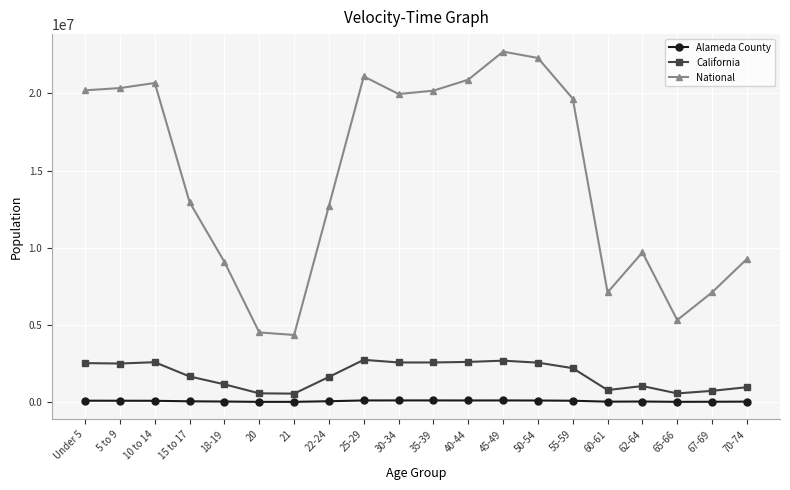

What is the average value of the Alameda County series?

71648